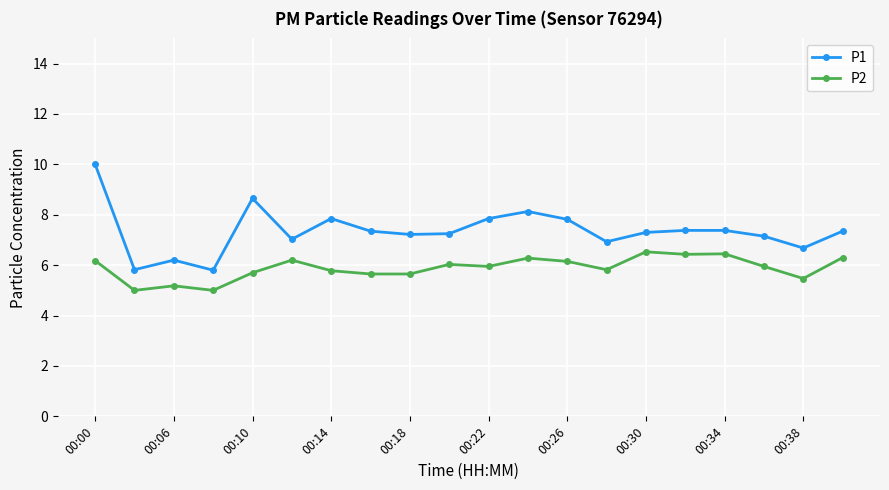

Which series has the widest spread of values?

P1